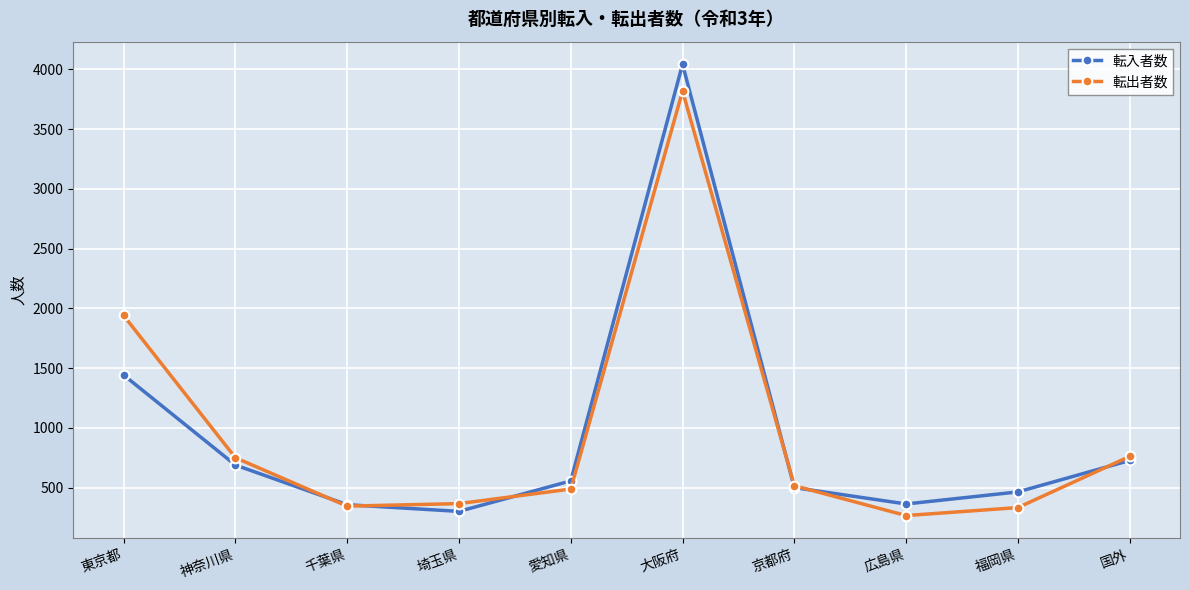

How many lines are shown in the chart?

2